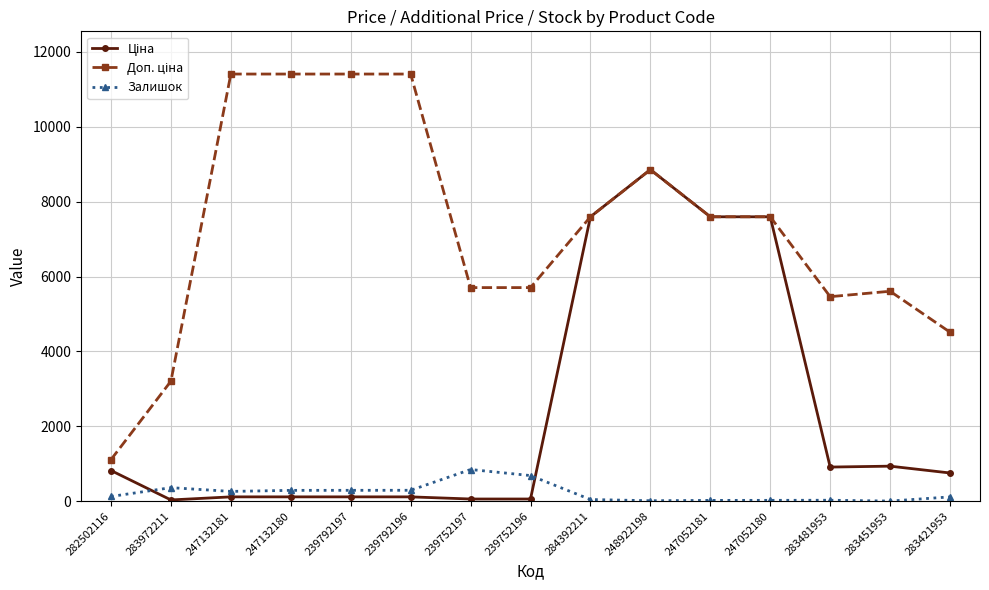

True or false: Залишок has a value of 21.0 at 247052180.

True